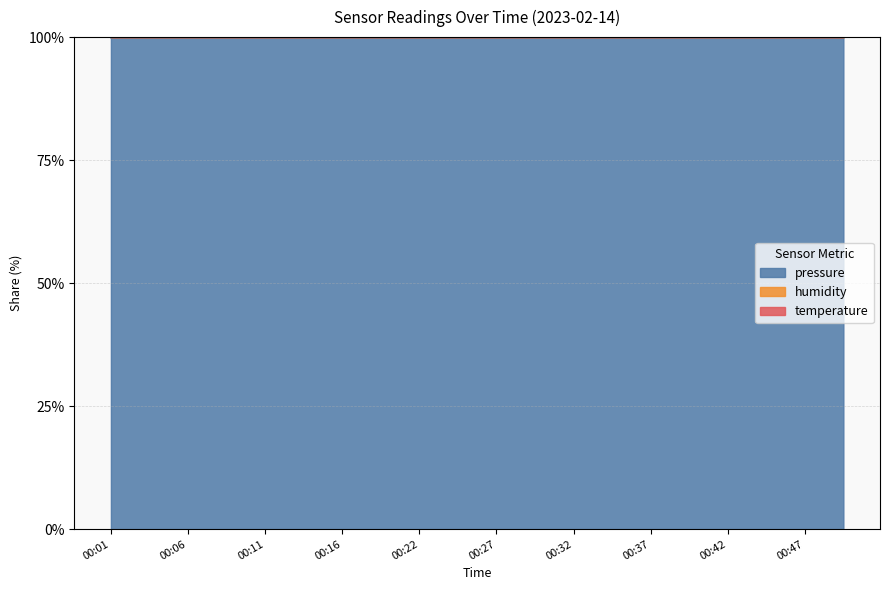

The value of pressure at 00:47 is 135.6. True or false?

False